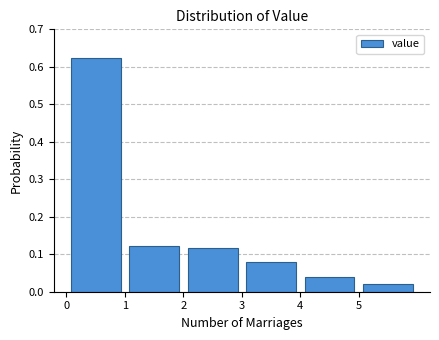

How tall is the bar that spans 1 to 2 on the x-axis? The values are not printed on the chart, so give them approximately, as read against the axis.

0.12